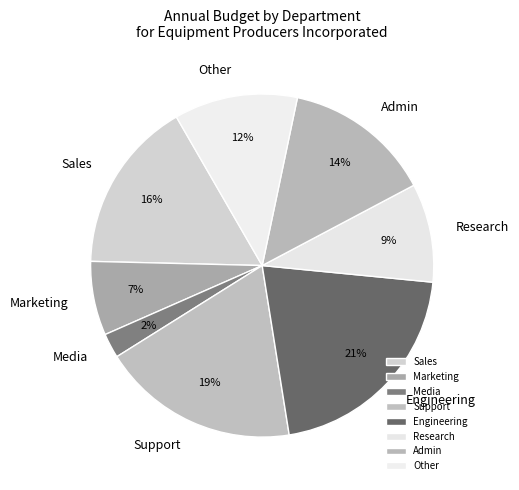

To the nearest percent, what is the difference between the largest and smallest slice percentages?

19%